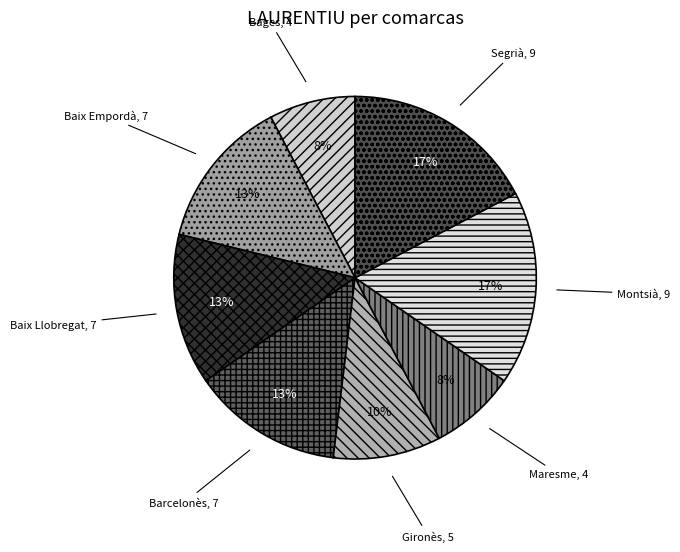

To the nearest percent, what percentage of the pie is Montsià?

17%